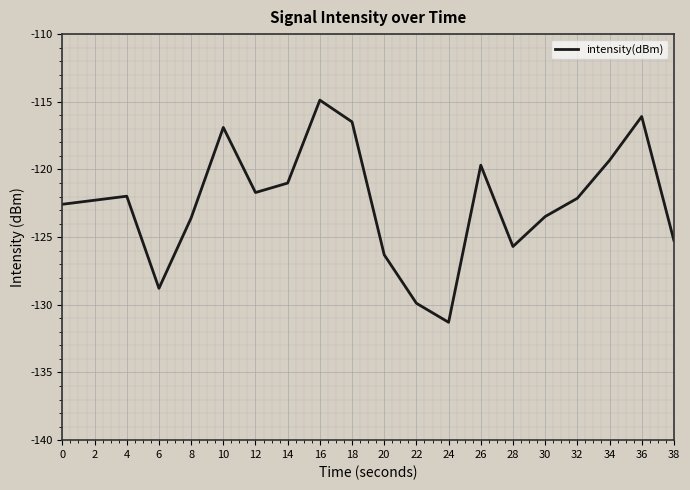

What value does the data have at 32?

-122.1